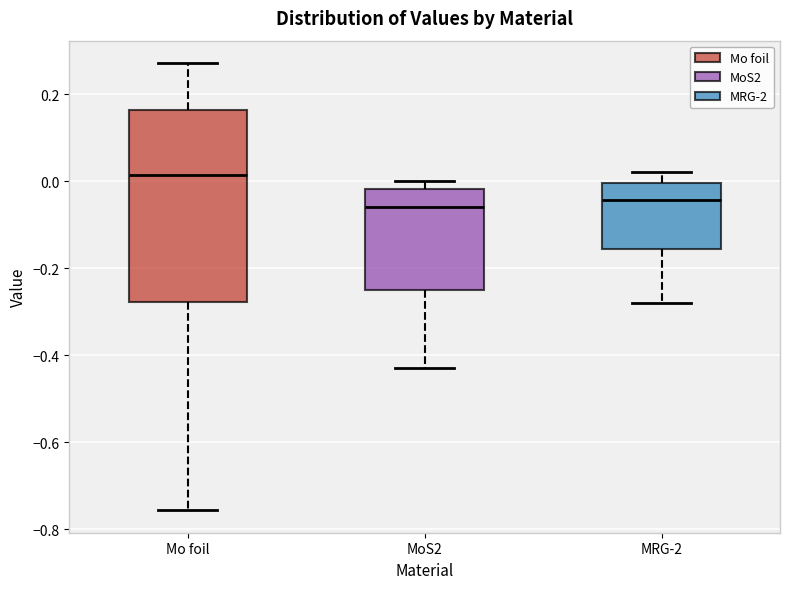

Reading left to right, read every box against the y-axis: the position of its median line, the range the box covers, and the ends of its whiskers. The values are not printed on the chart, so give them approximately, as read against the axis.

Mo foil: median 0.02, box -0.28 to 0.16, whiskers -0.76 to 0.28
MoS2: median -0.06, box -0.24 to -0.02, whiskers -0.42 to 0.00
MRG-2: median -0.04, box -0.16 to 0.00, whiskers -0.28 to 0.02